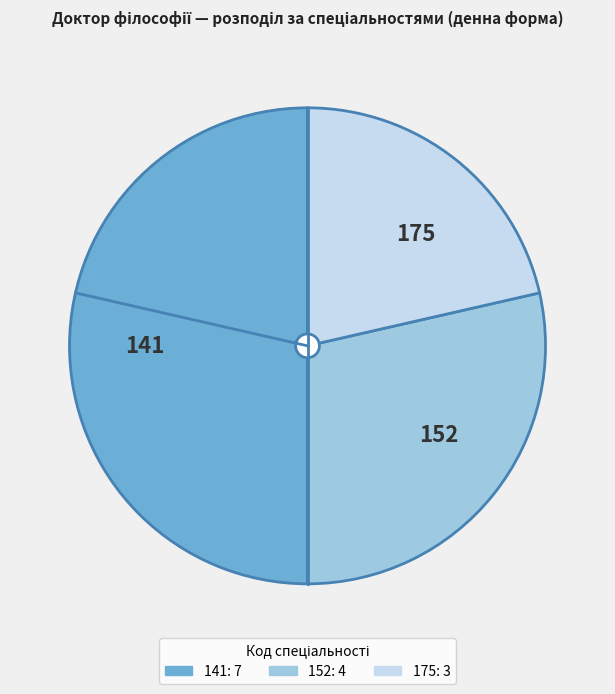

Is the sum of 141 and 152 greater than half?

Yes